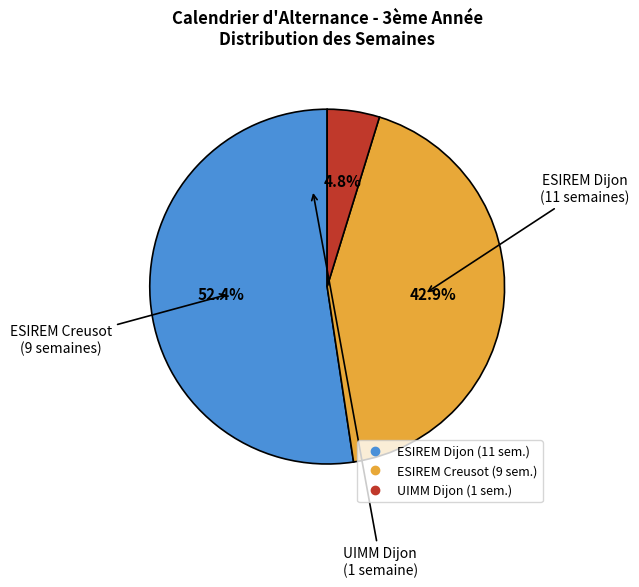

What is the ratio of the value at UIMM Dijon to the value at ESIREM Dijon?

0.1